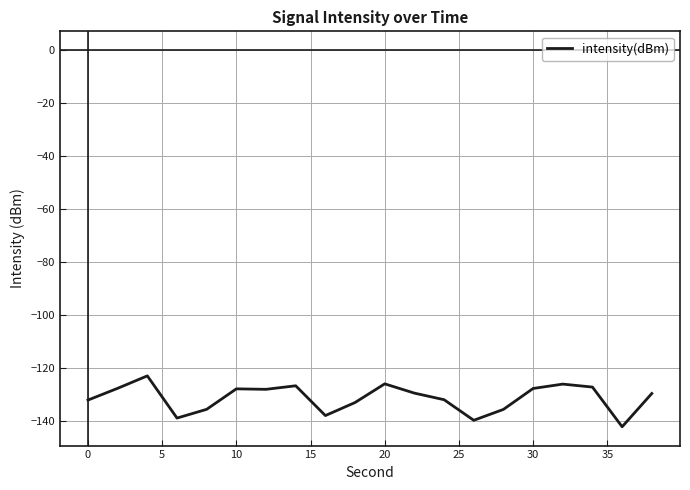

Does the chart display data point markers on the line(s)?

No